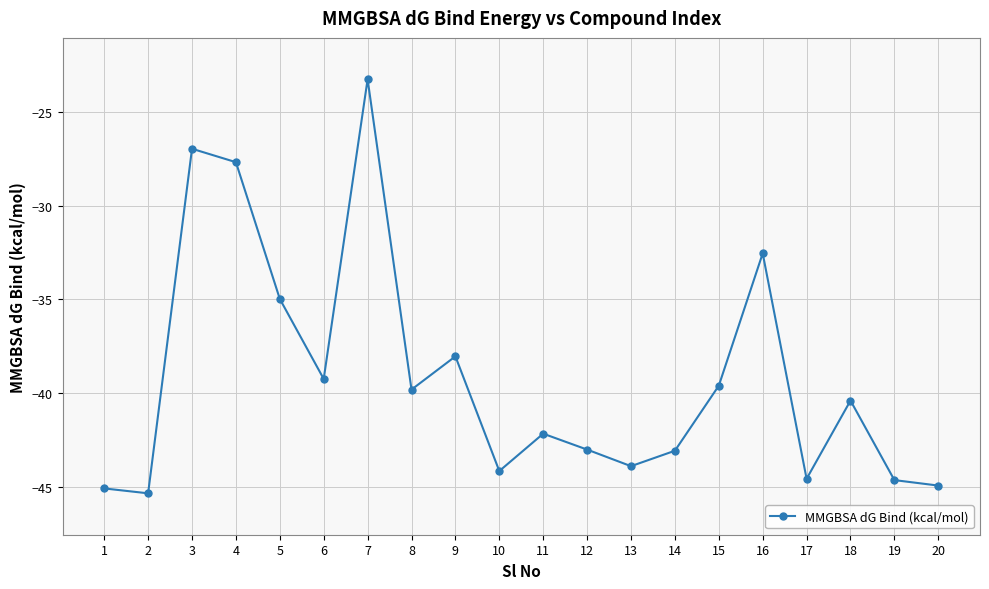

How many points are higher than both their immediate neighbors (excluding endpoints)?

6